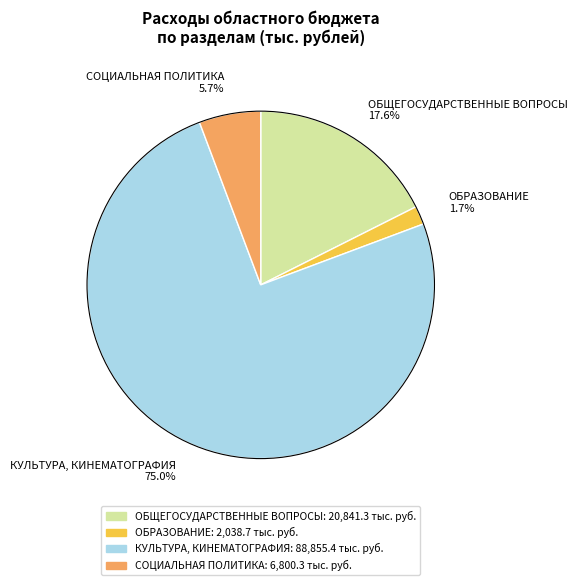

Rank the categories by value from lowest to highest.

ОБРАЗОВАНИЕ, СОЦИАЛЬНАЯ ПОЛИТИКА, ОБЩЕГОСУДАРСТВЕННЫЕ ВОПРОСЫ, КУЛЬТУРА, КИНЕМАТОГРАФИЯ